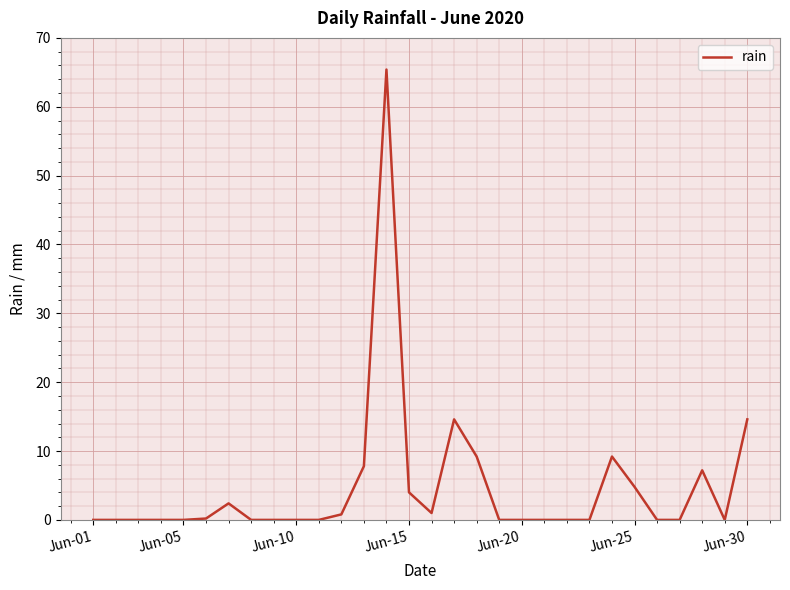

What is the difference between the maximum and minimum values?

65.4